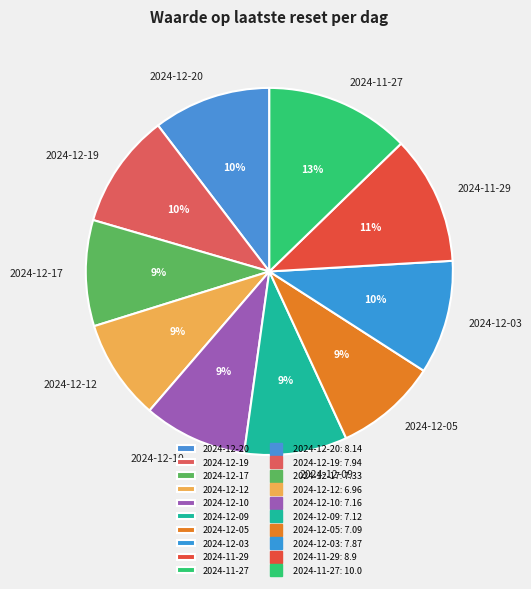

True or false: 2024-12-19 accounts for 10% of the total.

True